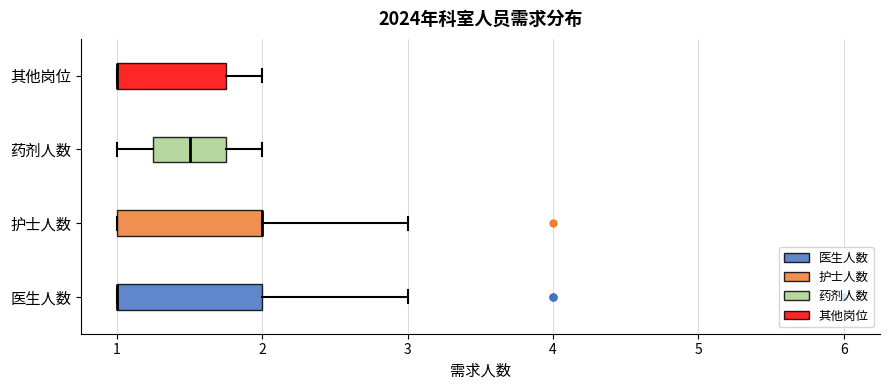

Where is the left edge of the box for 护士人数 on the x-axis? The values are not printed on the chart, so give them approximately, as read against the axis.

1.0